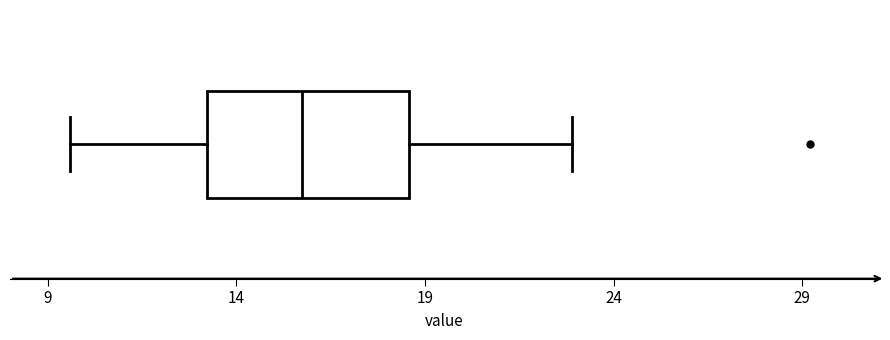

Transcribe this box plot: give where the median line is, the range the box spans, and where the two whiskers end, as read against the x-axis. The values are not printed on the chart, so give them approximately, as read against the axis.

median 16.0, box 13.0 to 18.5, whiskers 9.5 to 23.0